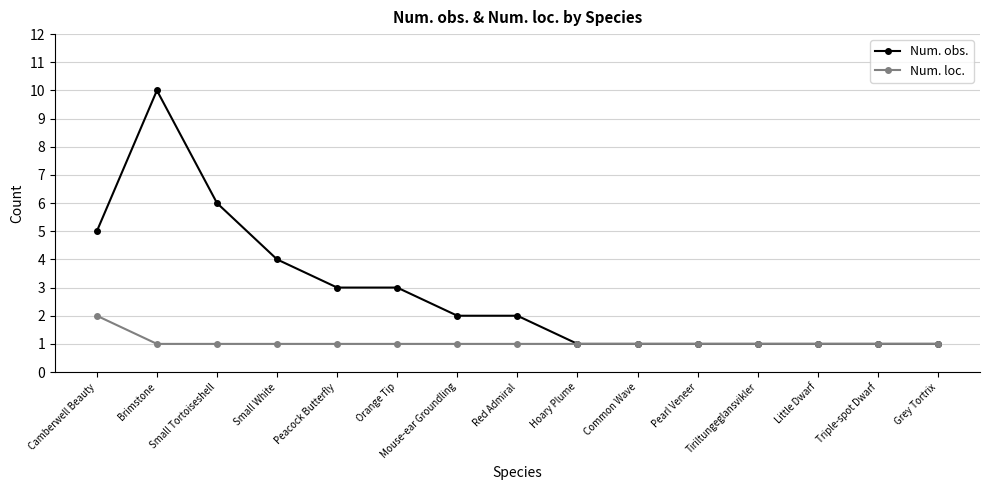

What is the average value of the Num. loc. series?

1